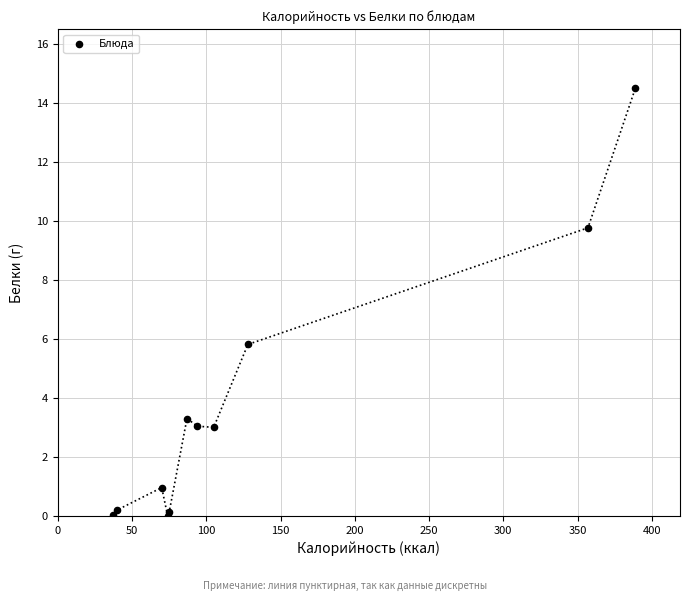

What Y value in the scatter plot is closest to 7?

5.8